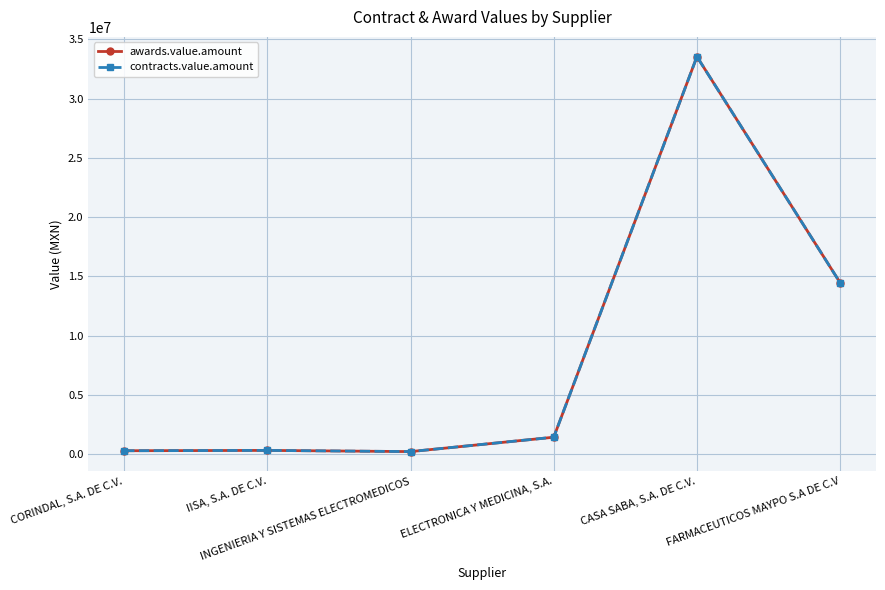

Does the chart have visible grid lines?

Yes